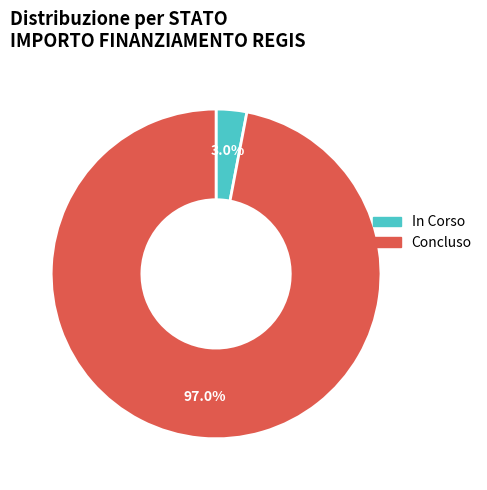

Does any single category account for the majority?

Yes